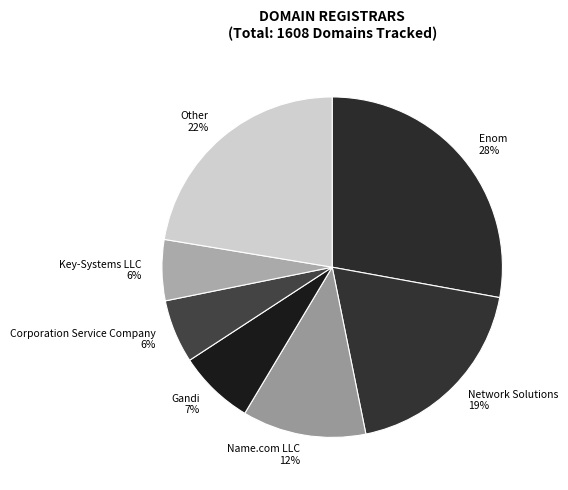

Between Enom and Name.com LLC, which is larger?

Enom